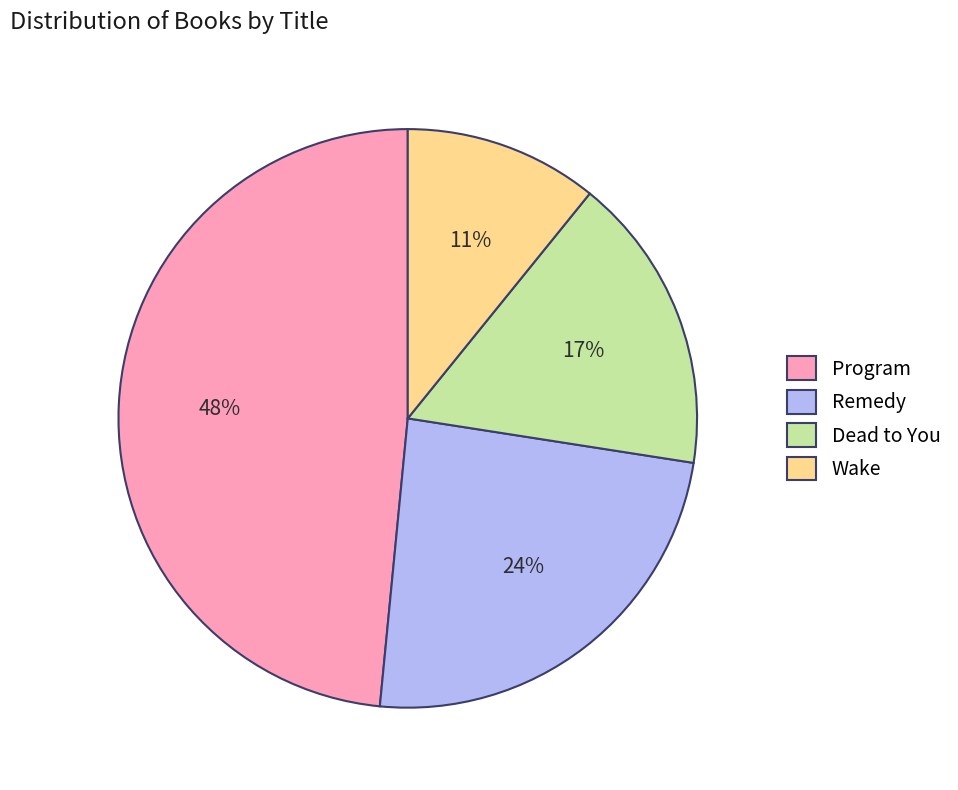

Which slice is the largest?

Program